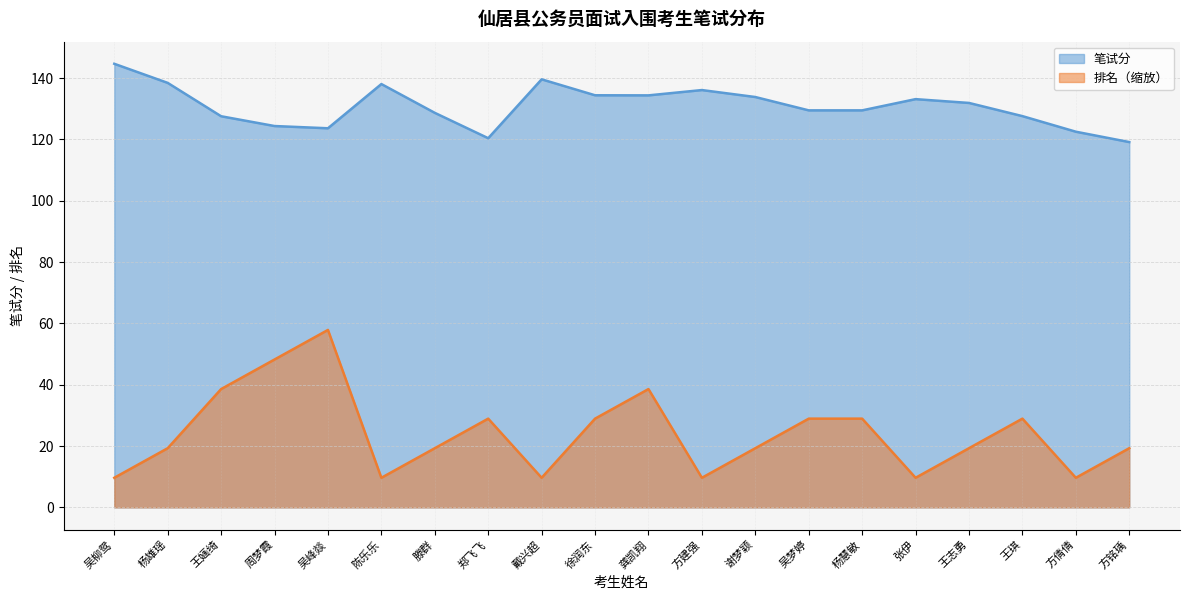

Does the chart have visible grid lines?

Yes